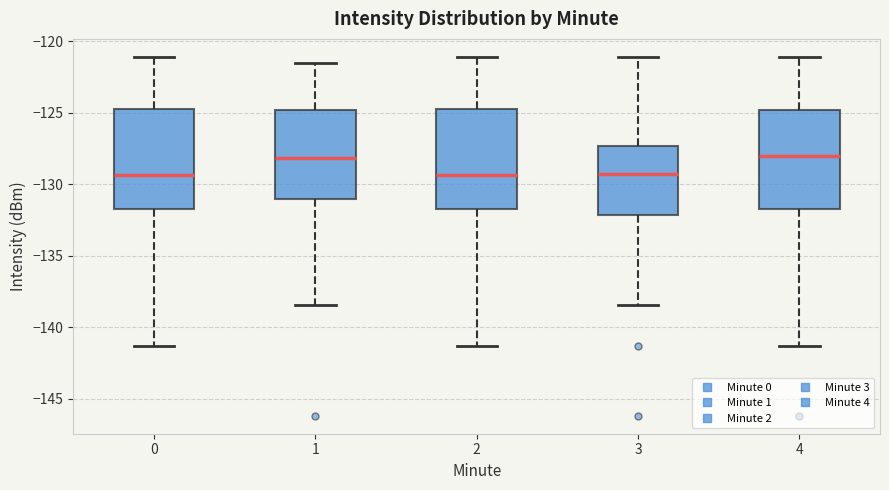

Where does the lower whisker of the box at x = 3 end on the y-axis? The values are not printed on the chart, so give them approximately, as read against the axis.

-138.5